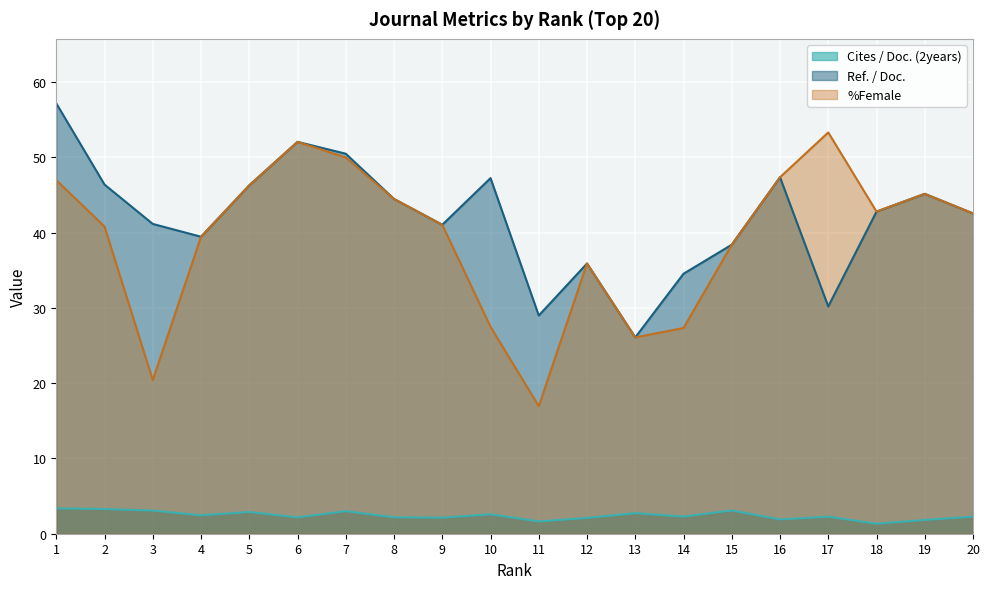

Between 13 and 14, which series saw the biggest shift?

Ref. / Doc.